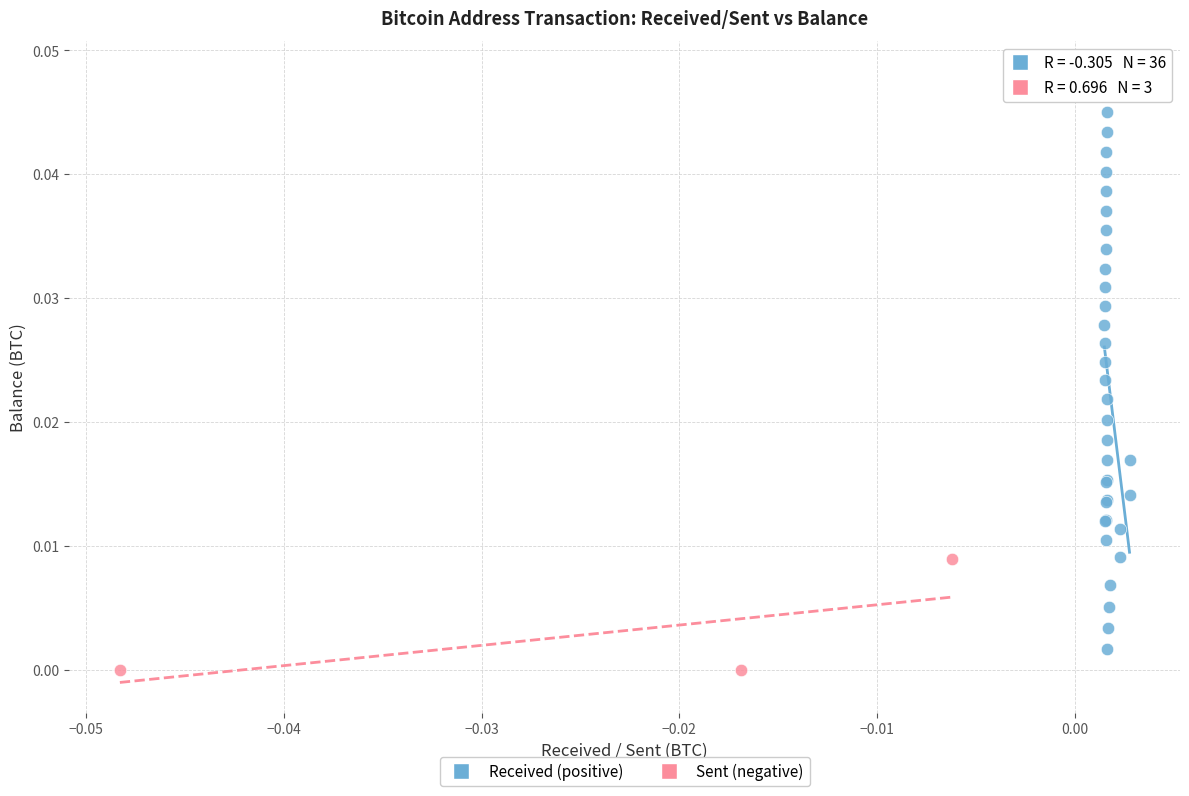

Which series contains the highest Y value?

Received (positive)